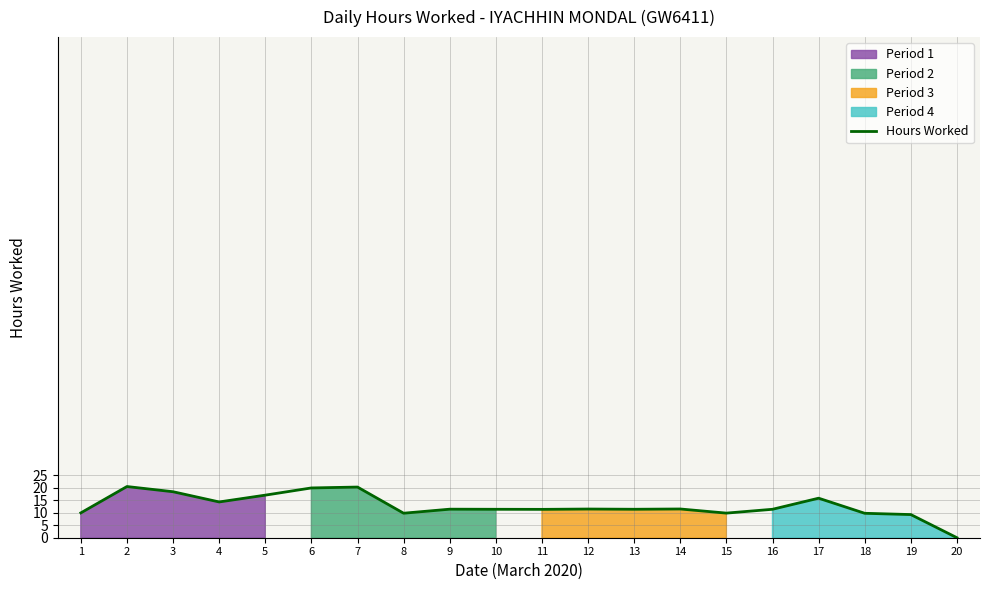

At which category does the chart reach its minimum across all series?

20